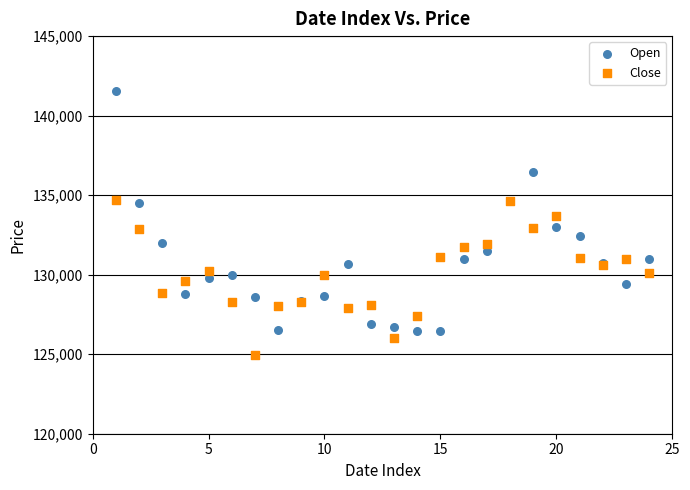

Which series has the widest spread of Y values?

Open